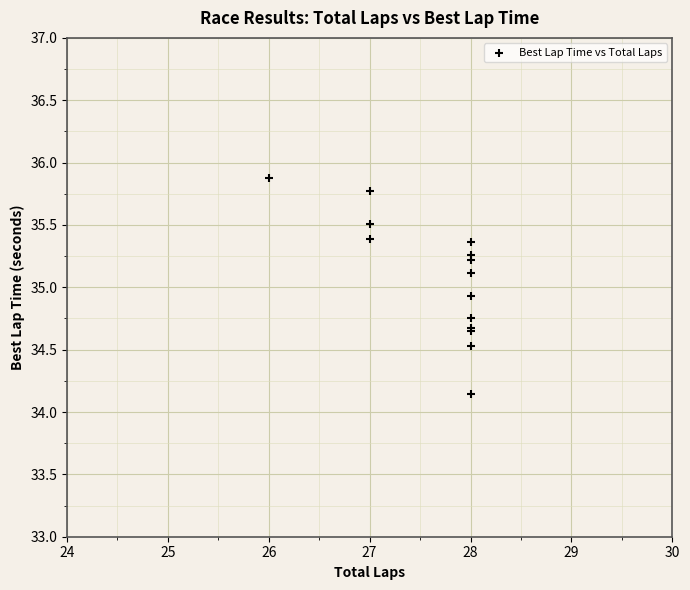

What Y value in the scatter plot is closest to 35?

34.9